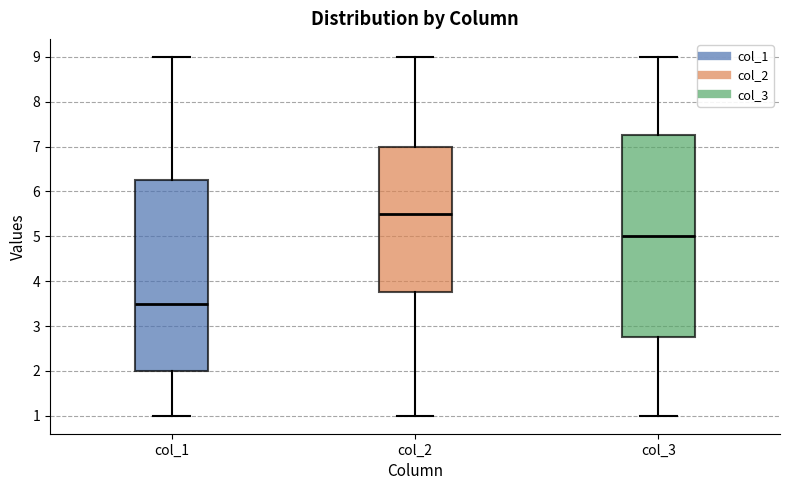

Where is the upper edge of the box for col_3 on the y-axis? The values are not printed on the chart, so give them approximately, as read against the axis.

7.3